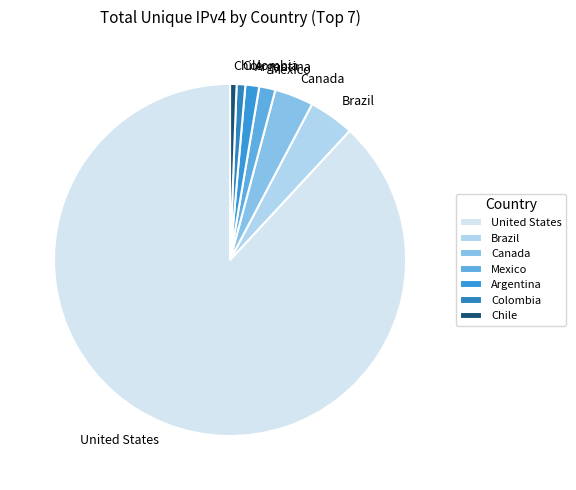

Between Brazil and Argentina, which is larger?

Brazil